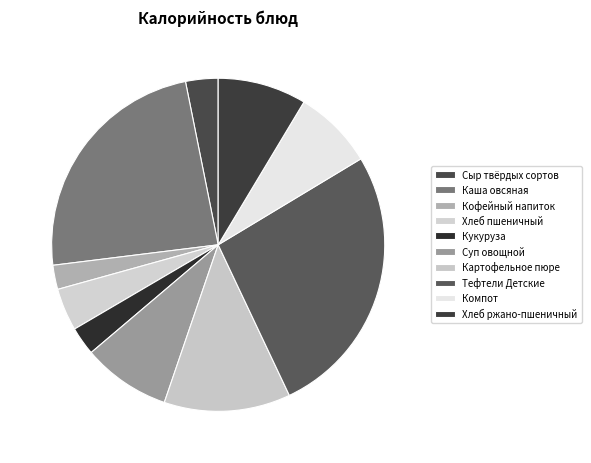

Count the number of slices in the pie.

10